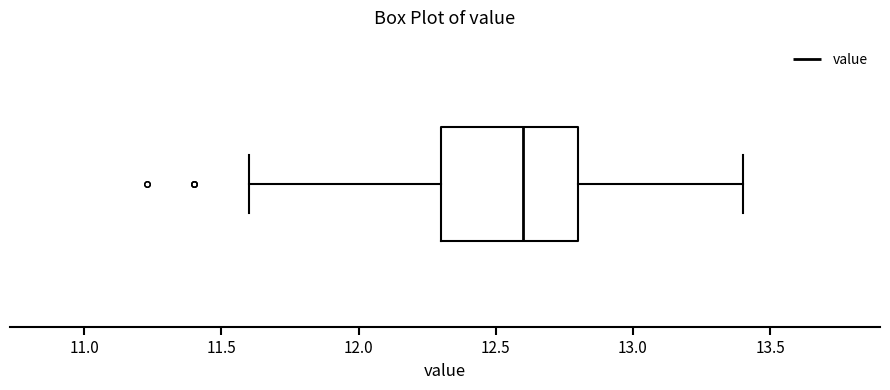

Where is the left edge of the box on the x-axis? The values are not printed on the chart, so give them approximately, as read against the axis.

12.3